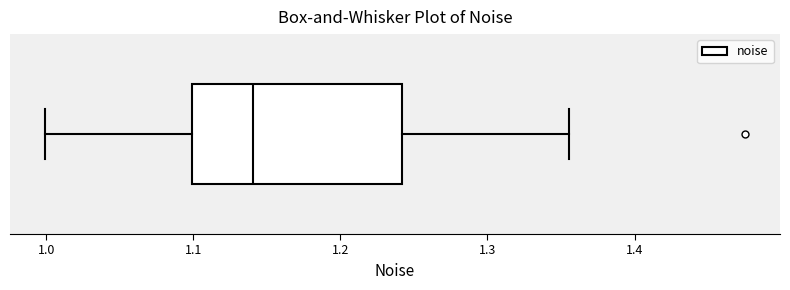

Where does the median line of the box sit on the x-axis? The values are not printed on the chart, so give them approximately, as read against the axis.

1.14